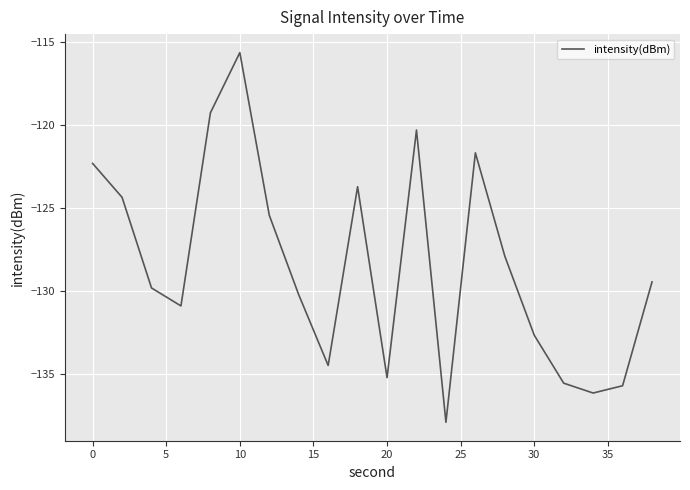

Does the chart display data point markers on the line(s)?

No